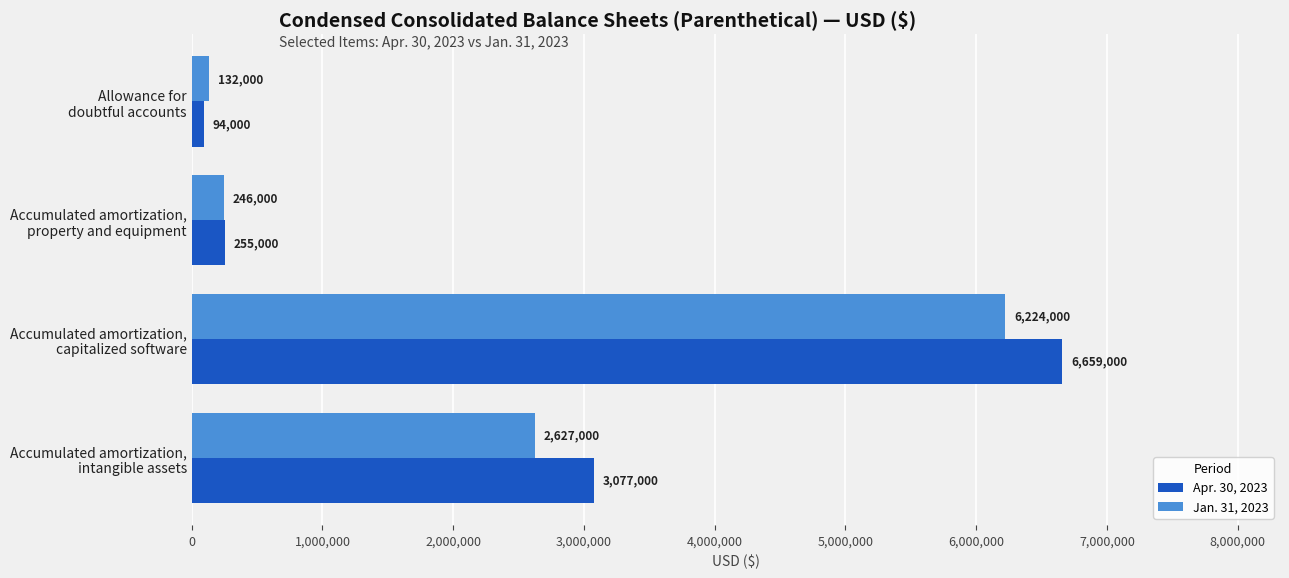

How many data points in Jan. 31, 2023 are less than 2627000?

2